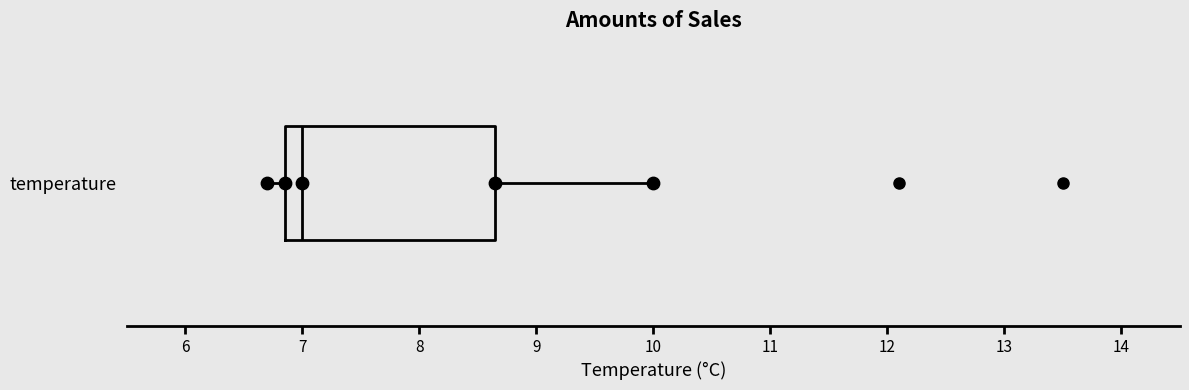

Read this box plot against the x-axis: the position of the median line, the range covered by the box, and the ends of both whiskers. The values are not printed on the chart, so give them approximately, as read against the axis.

median 7.0, box 6.9 to 8.7, whiskers 6.7 to 10.0